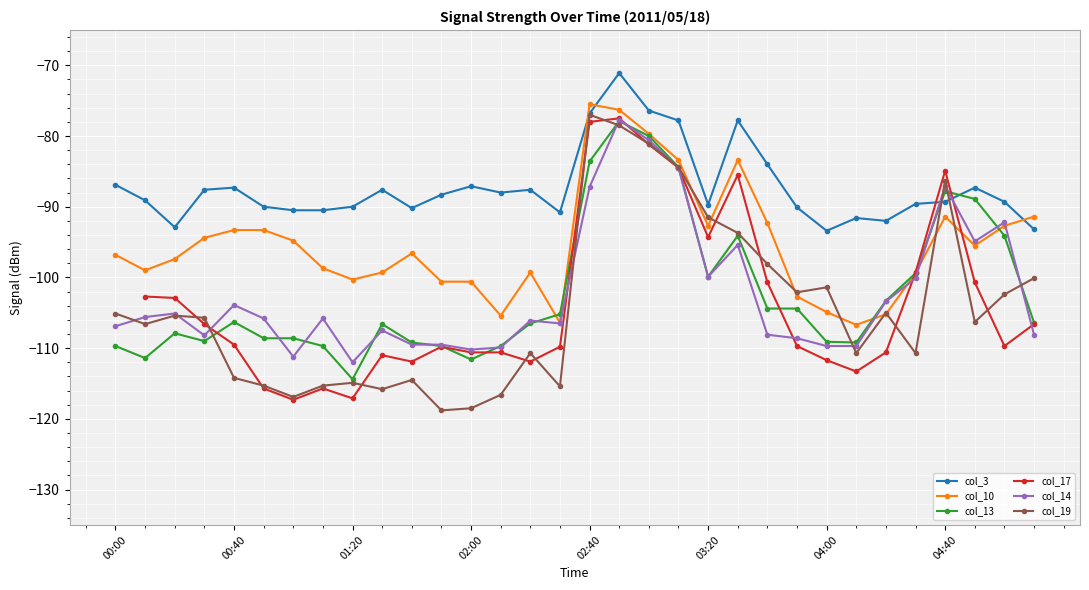

True or false: col_14 and col_3 intersect in this chart.

True